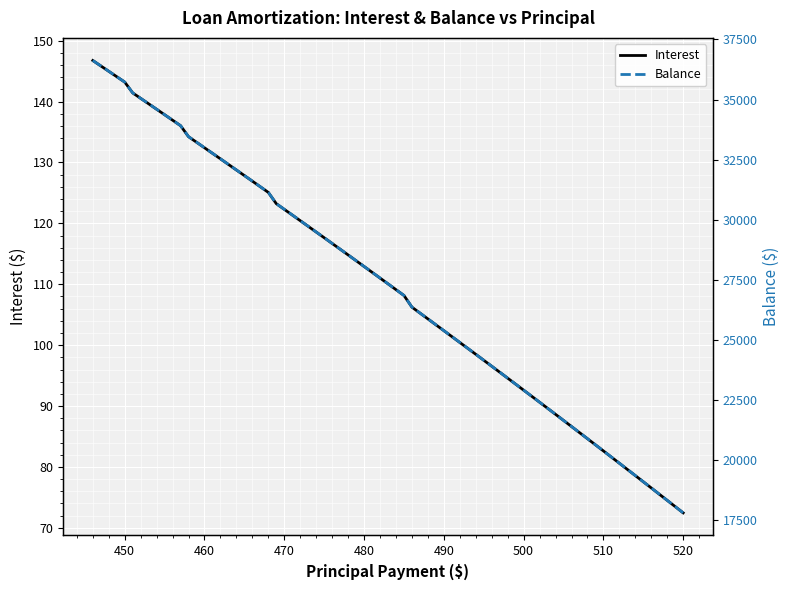

At which label does Interest reach its minimum?

520